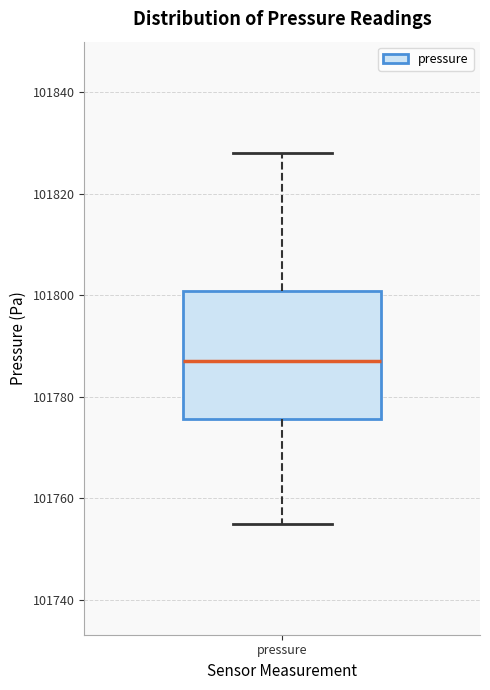

Where does the upper whisker of the box for pressure end on the y-axis? The values are not printed on the chart, so give them approximately, as read against the axis.

101828